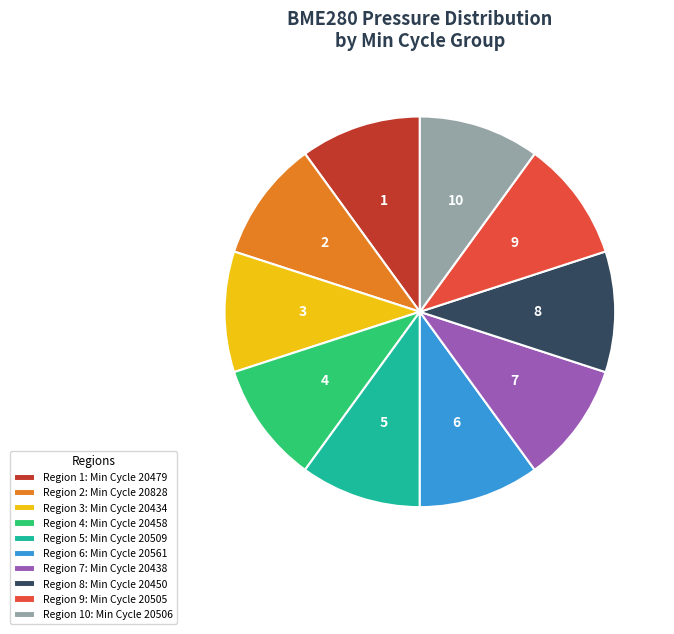

What is the ratio of the value at Region 5: Min Cycle 20509 to the value at Region 3: Min Cycle 20434?

1.0